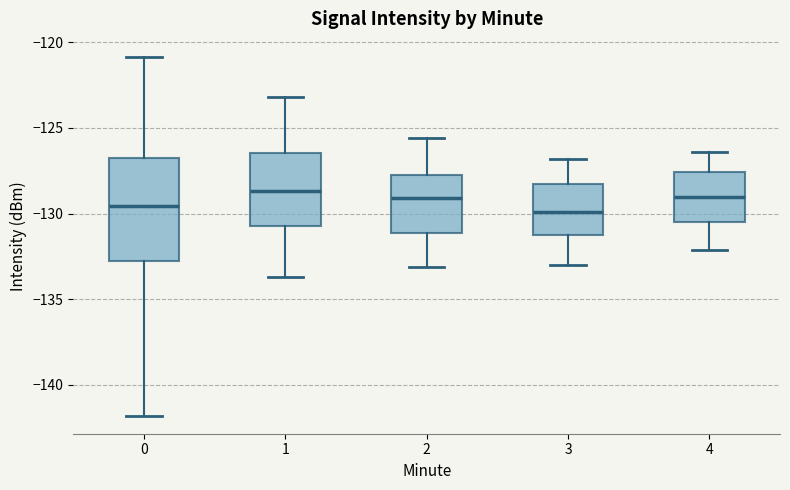

Reading left to right, transcribe this box plot: for each box, give where its median line is, the range the box spans, and where its two whiskers end, as read against the y-axis. The values are not printed on the chart, so give them approximately, as read against the axis.

0: median -129.5, box -133.0 to -126.5, whiskers -142.0 to -121.0
1: median -128.5, box -130.5 to -126.5, whiskers -133.5 to -123.0
2: median -129.0, box -131.0 to -127.5, whiskers -133.0 to -125.5
3: median -130.0, box -131.0 to -128.0, whiskers -133.0 to -127.0
4: median -129.0, box -130.5 to -127.5, whiskers -132.0 to -126.5